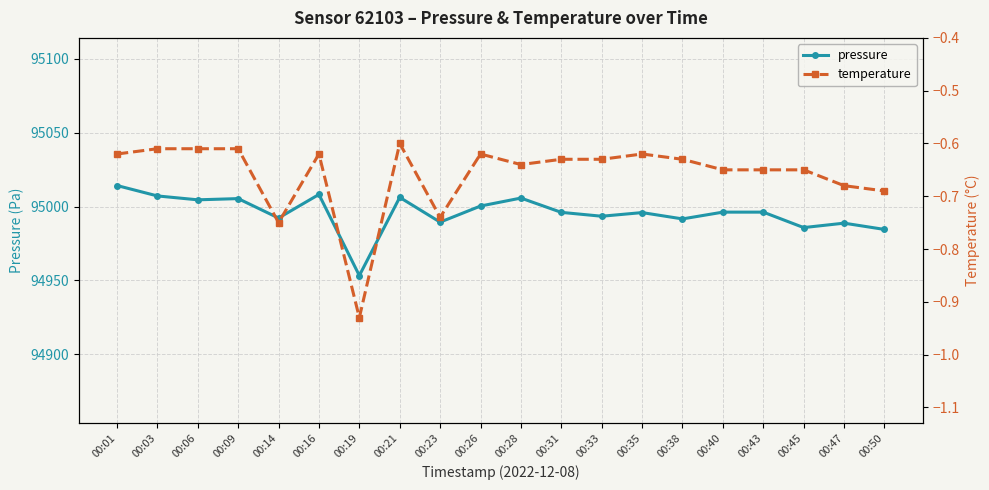

What is the lowest value of the temperature series?

-0.9